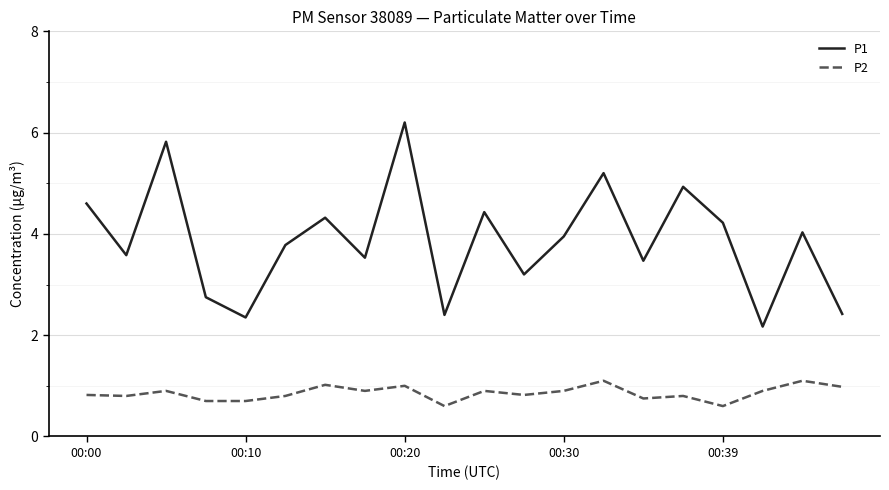

Which series has the largest total across all categories?

P1